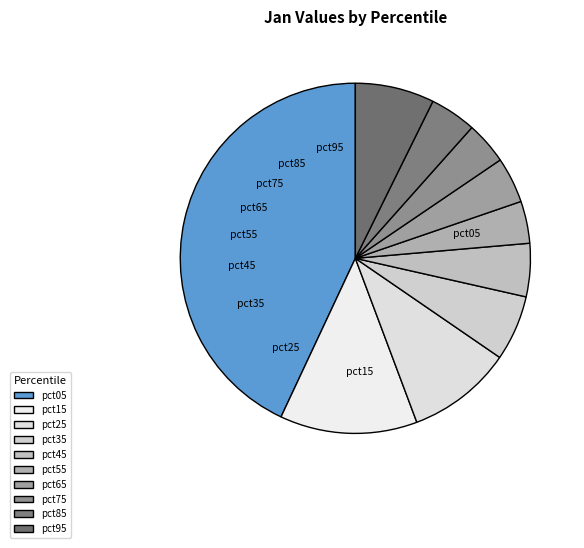

Rank the categories by value from lowest to highest.

pct55, pct75, pct65, pct85, pct45, pct35, pct95, pct25, pct15, pct05